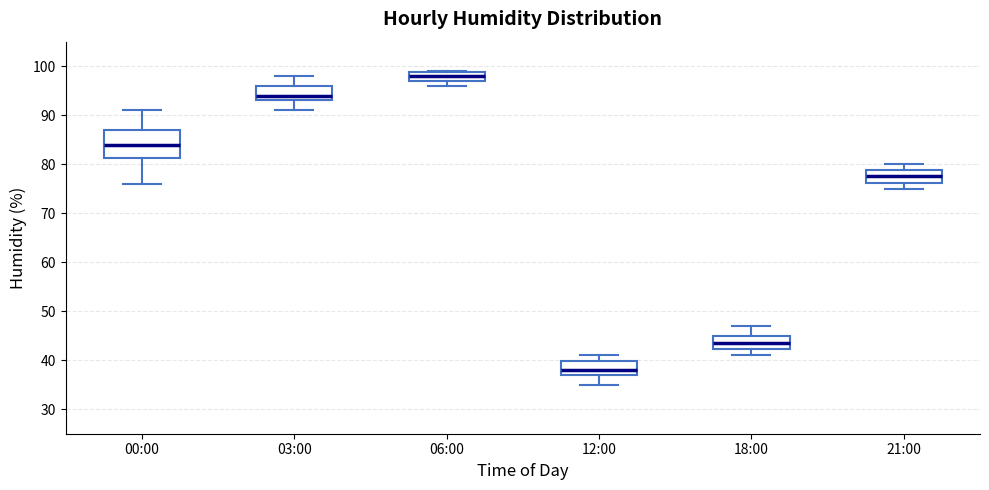

Which box has the highest median line?

06:00